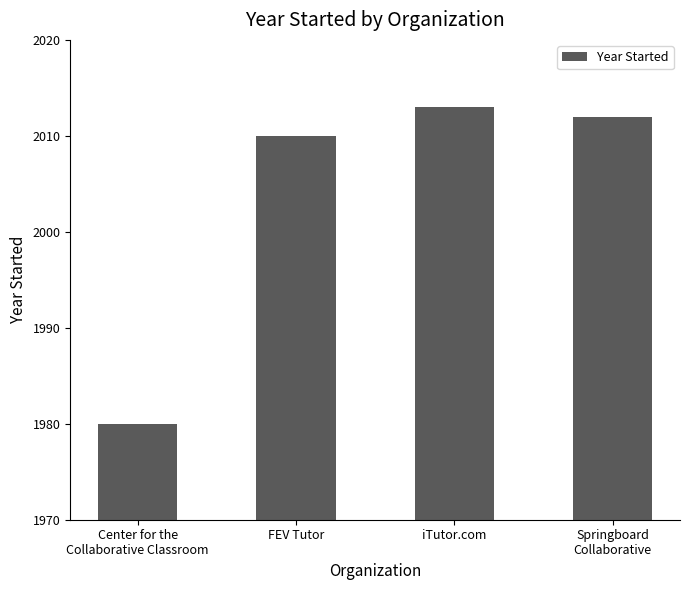

What is the sum of the values at iTutor.com and Center for the
Collaborative Classroom?

3993